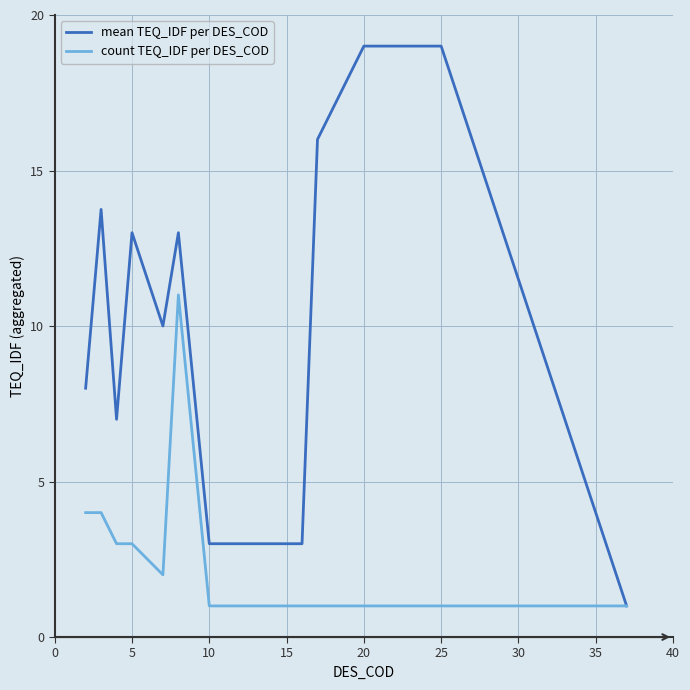

List the series in order of their peak value, highest first.

mean TEQ_IDF per DES_COD, count TEQ_IDF per DES_COD